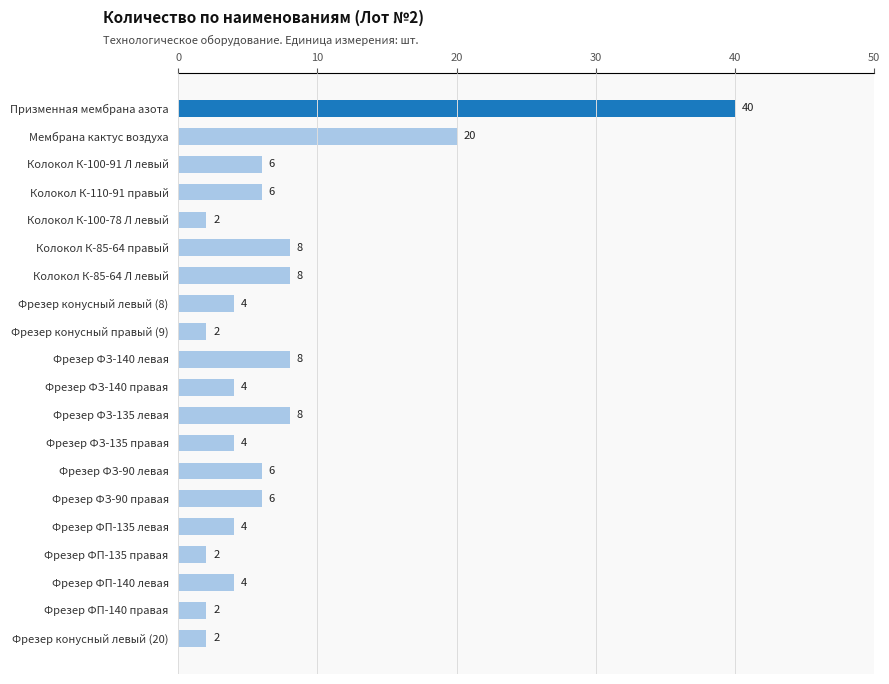

What is the change in value from Фрезер ФП-140 левая to Колокол К-100-91 Л левый?

+2